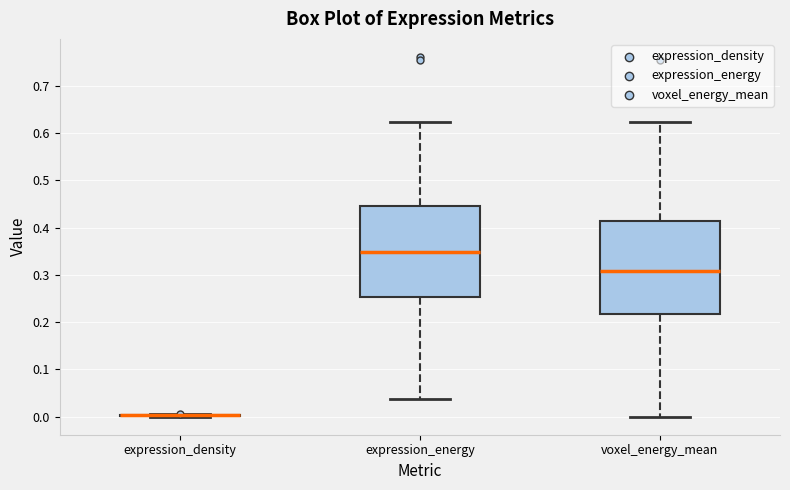

Reading left to right, read every box against the y-axis: the position of its median line, the range the box covers, and the ends of its whiskers. The values are not printed on the chart, so give them approximately, as read against the axis.

expression_density: box collapsed to a line at 0.00, whiskers 0.00 to 0.01
expression_energy: median 0.35, box 0.25 to 0.45, whiskers 0.04 to 0.62
voxel_energy_mean: median 0.31, box 0.22 to 0.41, whiskers 0.00 to 0.62